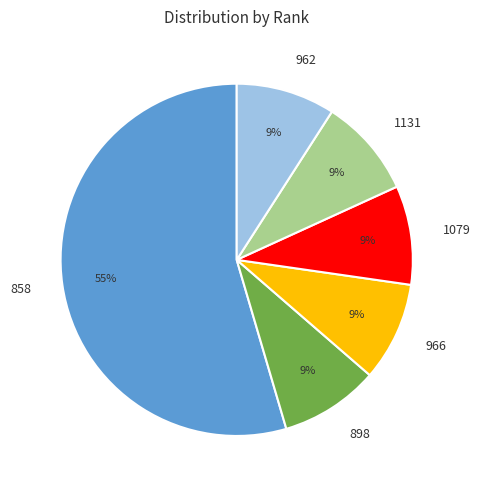

Is the sum of 966 and 858 greater than half?

Yes